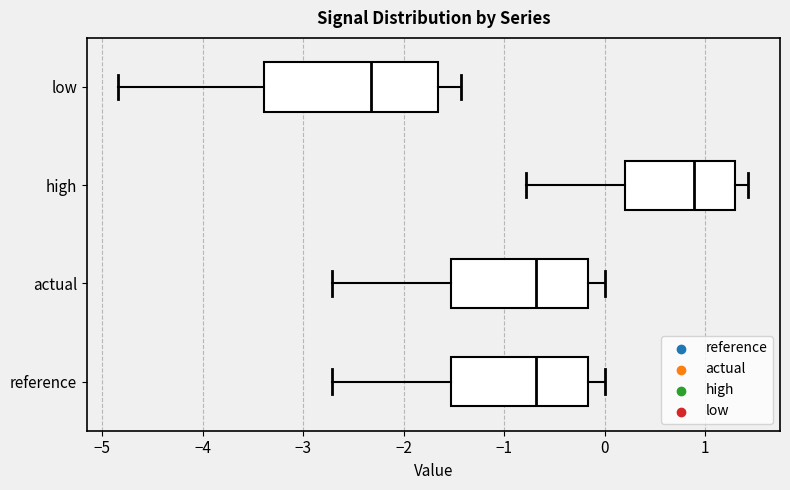

Reading bottom to top, transcribe this box plot: for each box, give where its median line is, the range the box spans, and where its two whiskers end, as read against the x-axis. The values are not printed on the chart, so give them approximately, as read against the axis.

reference: median -0.7, box -1.5 to -0.2, whiskers -2.7 to 0.0
actual: median -0.7, box -1.5 to -0.2, whiskers -2.7 to 0.0
high: median 0.9, box 0.2 to 1.3, whiskers -0.8 to 1.4
low: median -2.3, box -3.4 to -1.7, whiskers -4.8 to -1.4